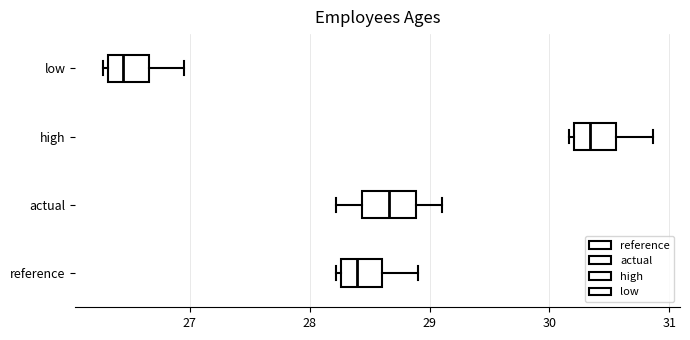

Reading bottom to top, transcribe this box plot: for each box, give where its median line is, the range the box spans, and where its two whiskers end, as read against the x-axis. The values are not printed on the chart, so give them approximately, as read against the axis.

reference: median 28.4, box 28.3 to 28.6, whiskers 28.2 to 28.9
actual: median 28.7, box 28.4 to 28.9, whiskers 28.2 to 29.1
high: median 30.3, box 30.2 to 30.6, whiskers 30.2 (just left of the box's left edge) to 30.9
low: median 26.4, box 26.3 to 26.7, whiskers 26.3 (just left of the box's left edge) to 27.0